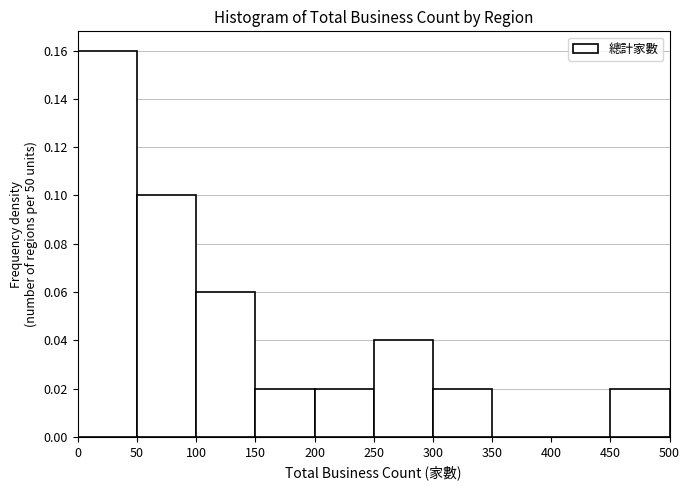

Reading left to right, transcribe this chart: for each bar, give the range it covers on the x-axis and its height. The values are not printed on the chart, so give them approximately, as read against the axis.

0 to 50: 0.16
50 to 100: 0.10
100 to 150: 0.06
150 to 200: 0.02
200 to 250: 0.02
250 to 300: 0.04
300 to 350: 0.02
350 to 400: 0
400 to 450: 0
450 to 500: 0.02